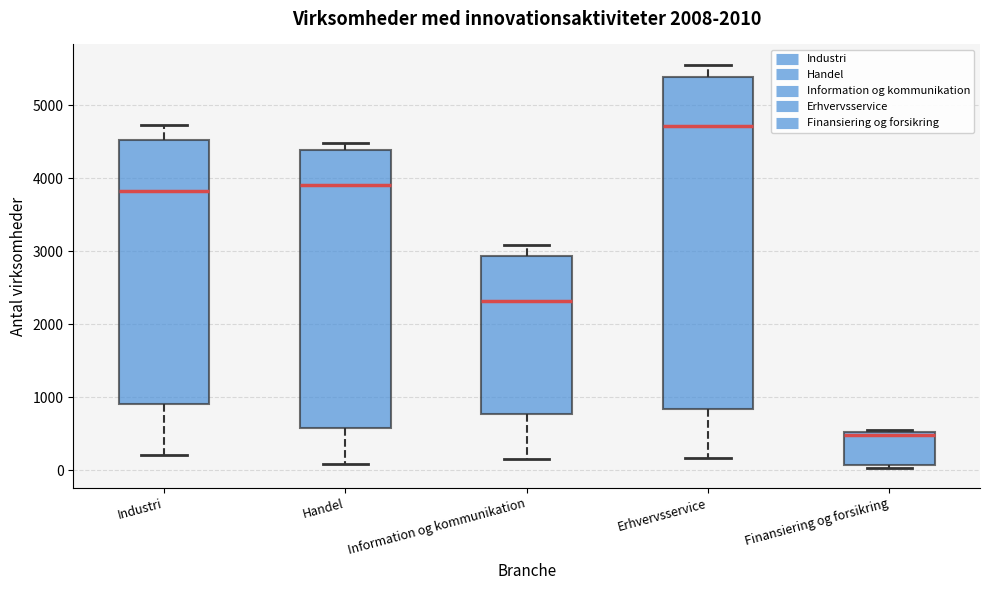

Comparing the boxes themselves (not the whiskers), which one is the tallest?

Erhvervsservice